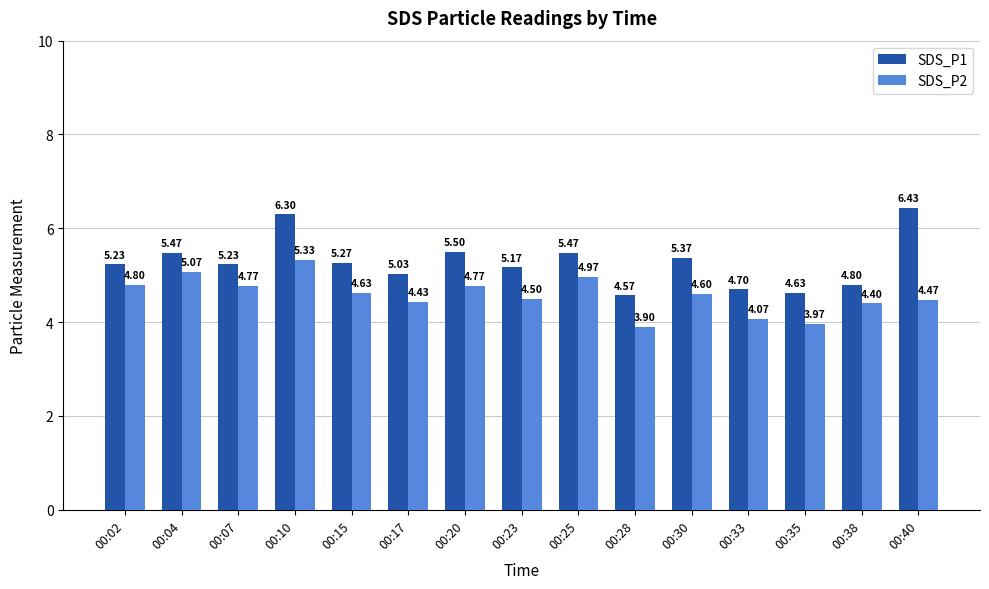

What is the sum of all SDS_P1 values?

79.2